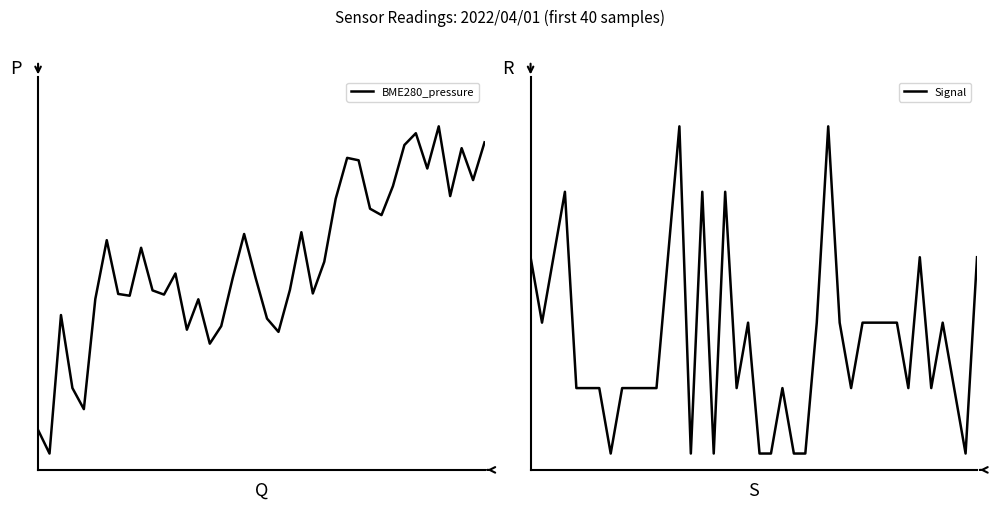

True or false: BME280_pressure has a value of 0.4 at 21.

True